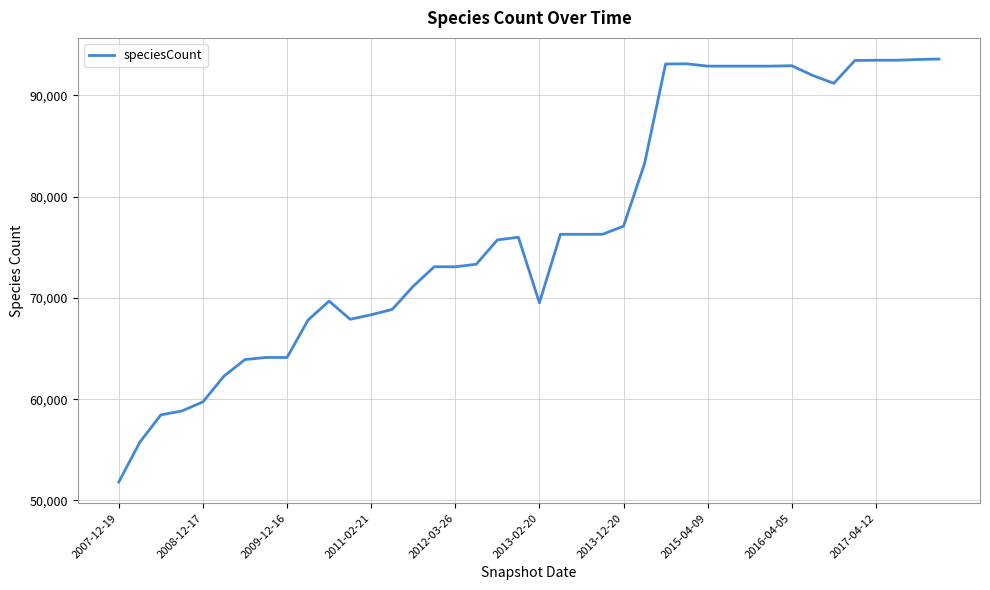

What is the maximum value shown in the chart?

93597